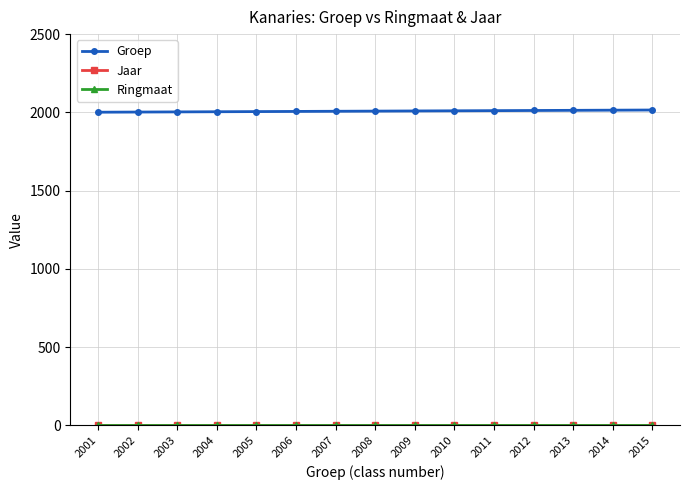

At how many categories does at least one series exceed 1706?

15